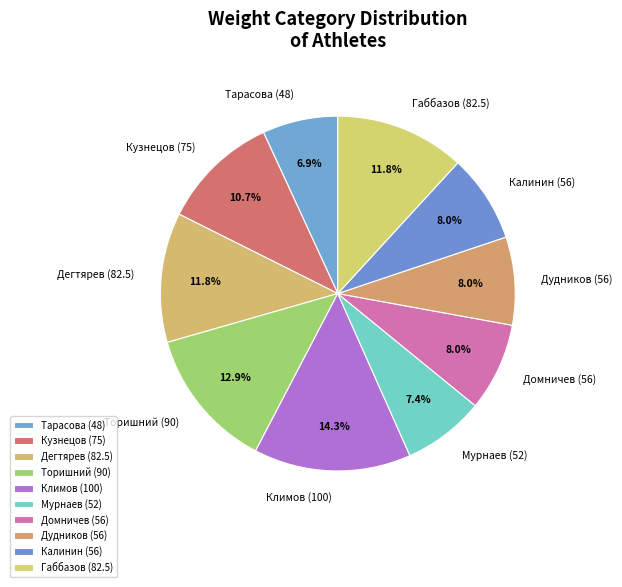

How many slices are in this pie chart?

10